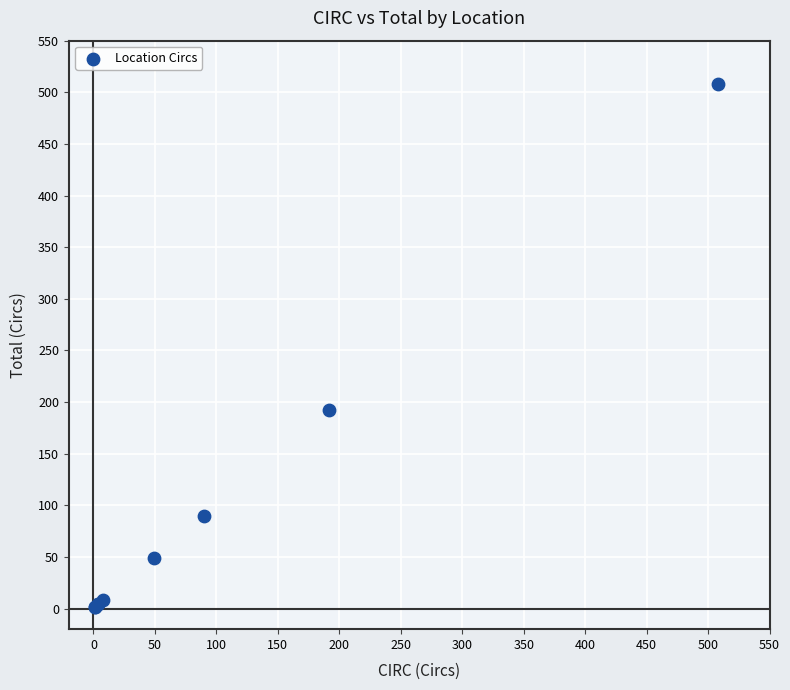

What Y value in the scatter plot is closest to 254?

192